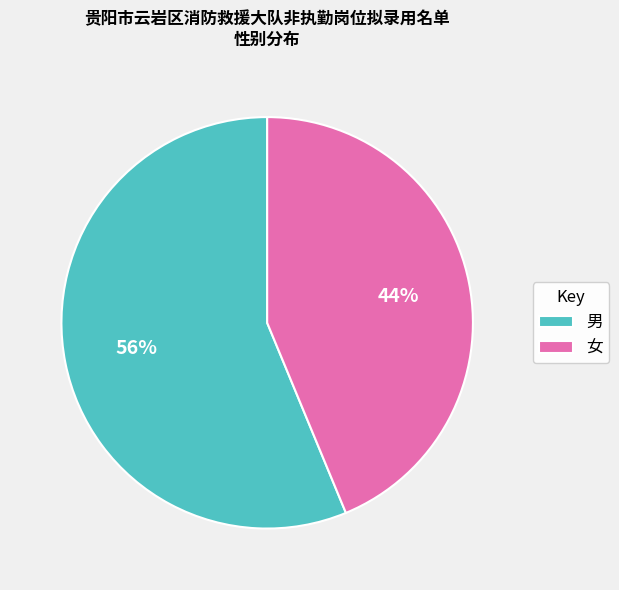

How many slices are in this pie chart?

2